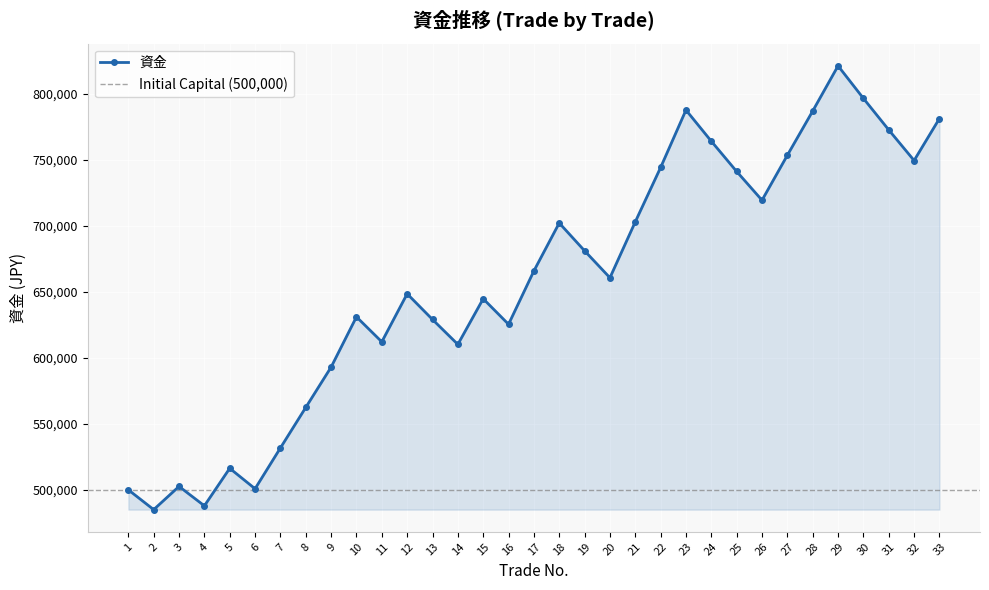

What is the difference between the maximum and minimum values?

336262.6